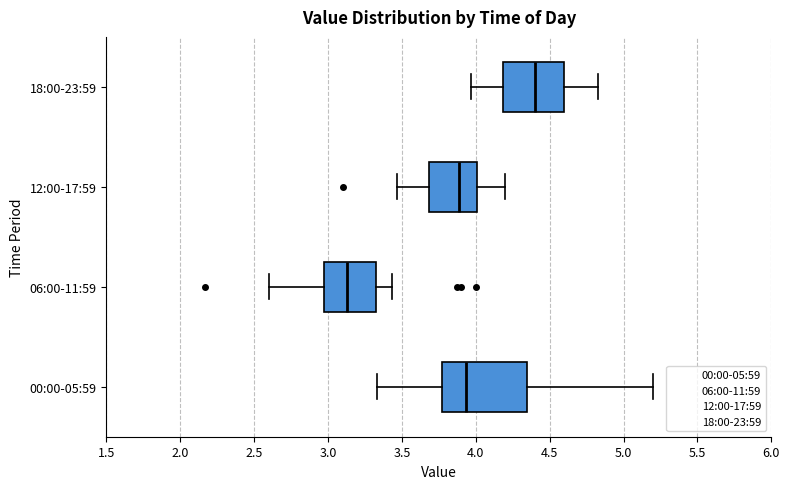

Reading bottom to top, transcribe this box plot: for each box, give where its median line is, the range the box spans, and where its two whiskers end, as read against the x-axis. The values are not printed on the chart, so give them approximately, as read against the axis.

00:00-05:59: median 3.95, box 3.80 to 4.35, whiskers 3.35 to 5.20
06:00-11:59: median 3.15, box 3.00 to 3.35, whiskers 2.60 to 3.45
12:00-17:59: median 3.90, box 3.70 to 4.00, whiskers 3.45 to 4.20
18:00-23:59: median 4.40, box 4.20 to 4.60, whiskers 3.95 to 4.85